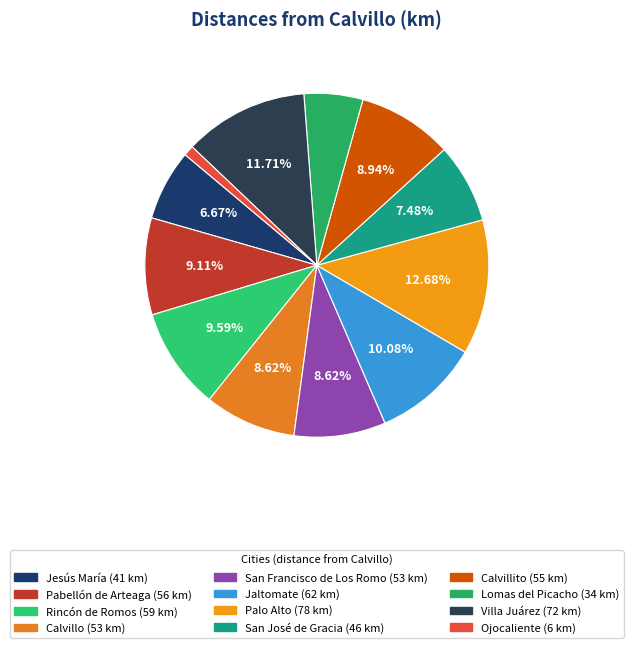

Which slice is the largest?

Palo Alto